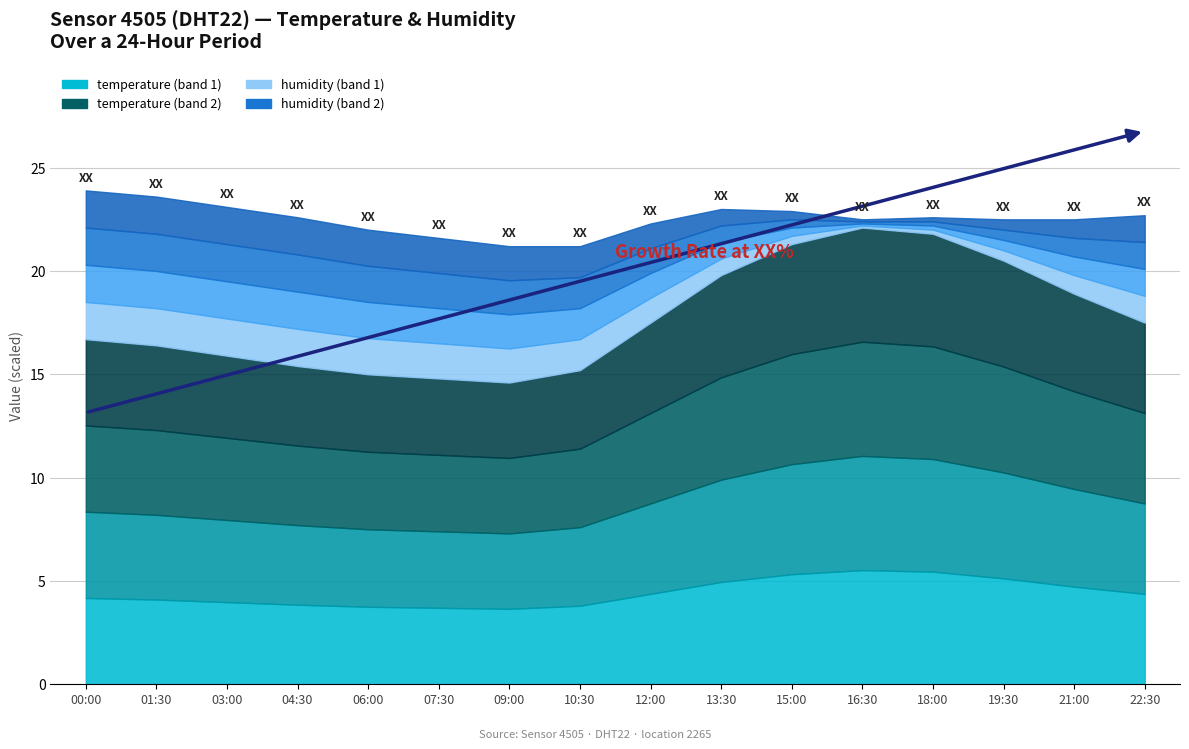

Is it true that humidity equals 85.0 at 19:30?

True